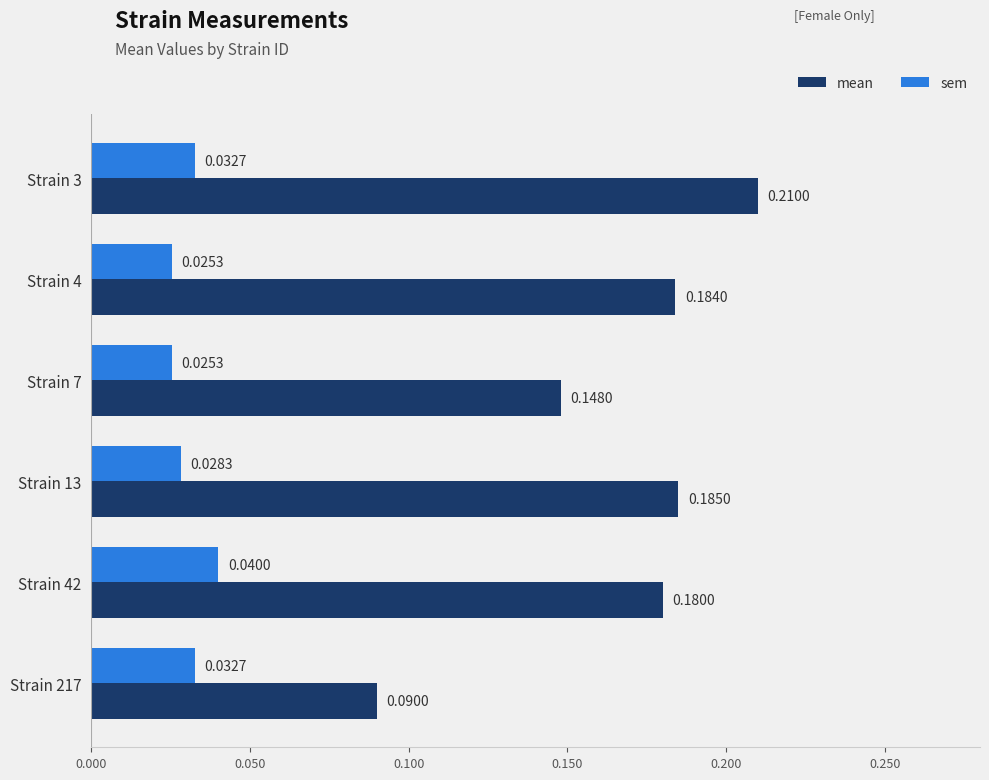

Which series has the widest spread of values?

mean